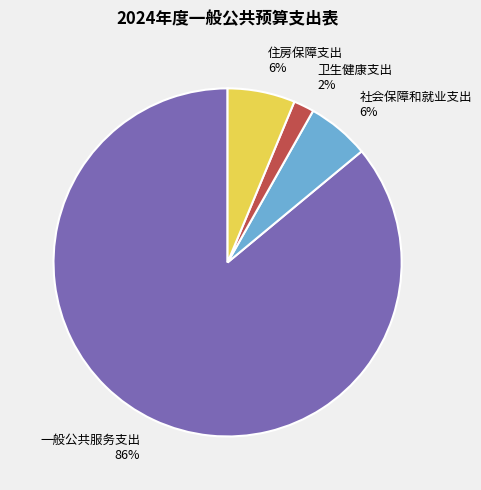

Which slice is the largest?

一般公共服务支出